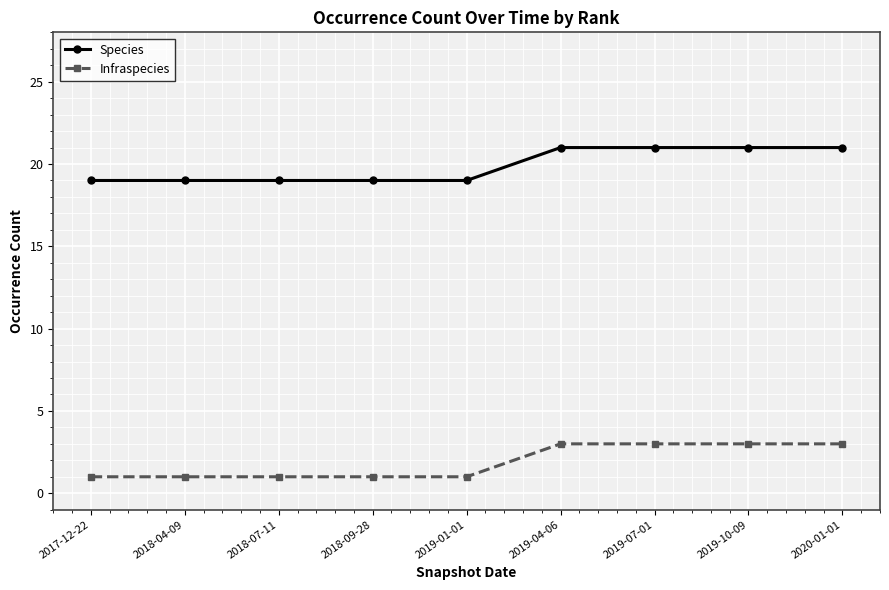

What is the average value of the Species series?

20